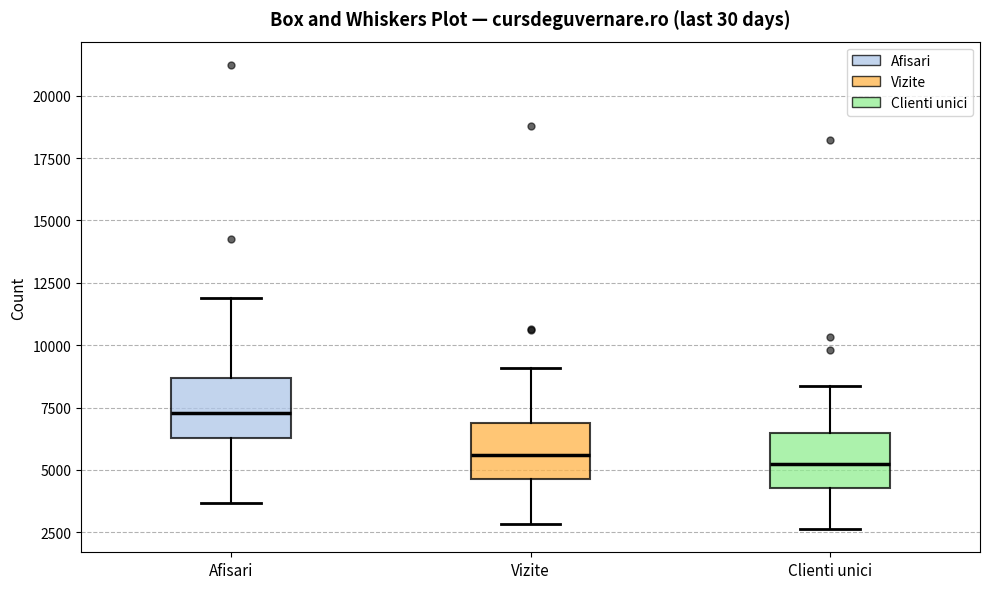

Where does the lower whisker of the box for Afisari end on the y-axis? The values are not printed on the chart, so give them approximately, as read against the axis.

3500